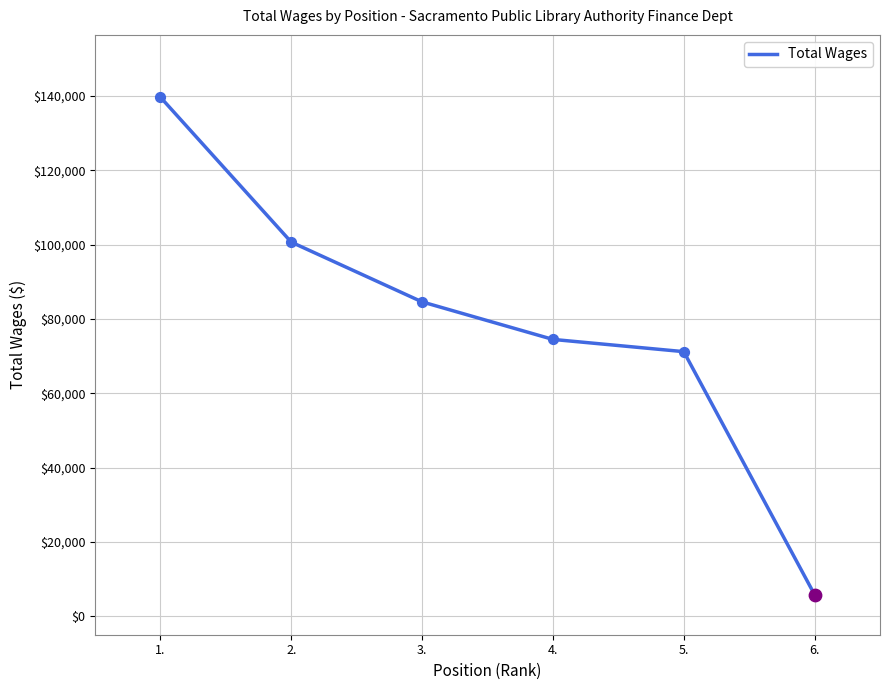

What is the ratio of the value at 5. to the value at 3.?

0.8